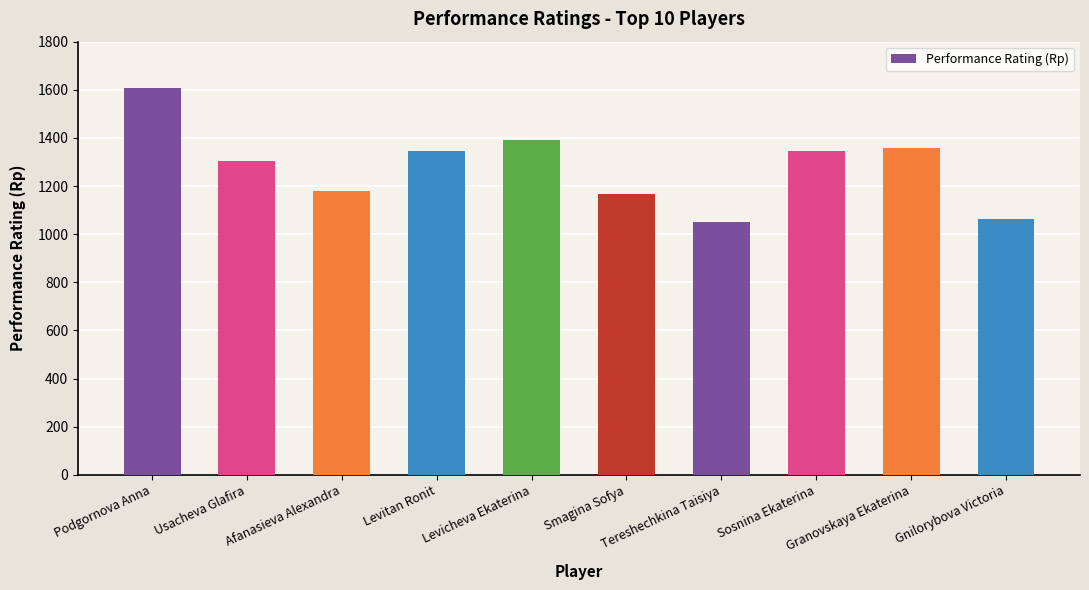

What is the label of the 10th bar from the left?

Gnilorybova Victoria